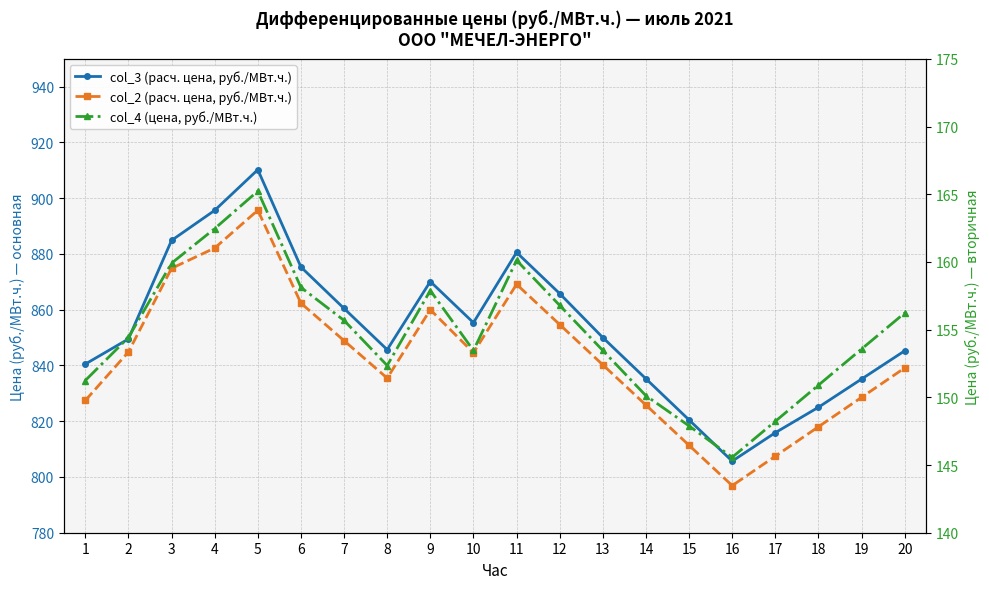

What are all the series names shown in the legend?

col_3 (расч. цена, руб./МВт.ч.), col_2 (расч. цена, руб./МВт.ч.), col_4 (цена, руб./МВт.ч.)